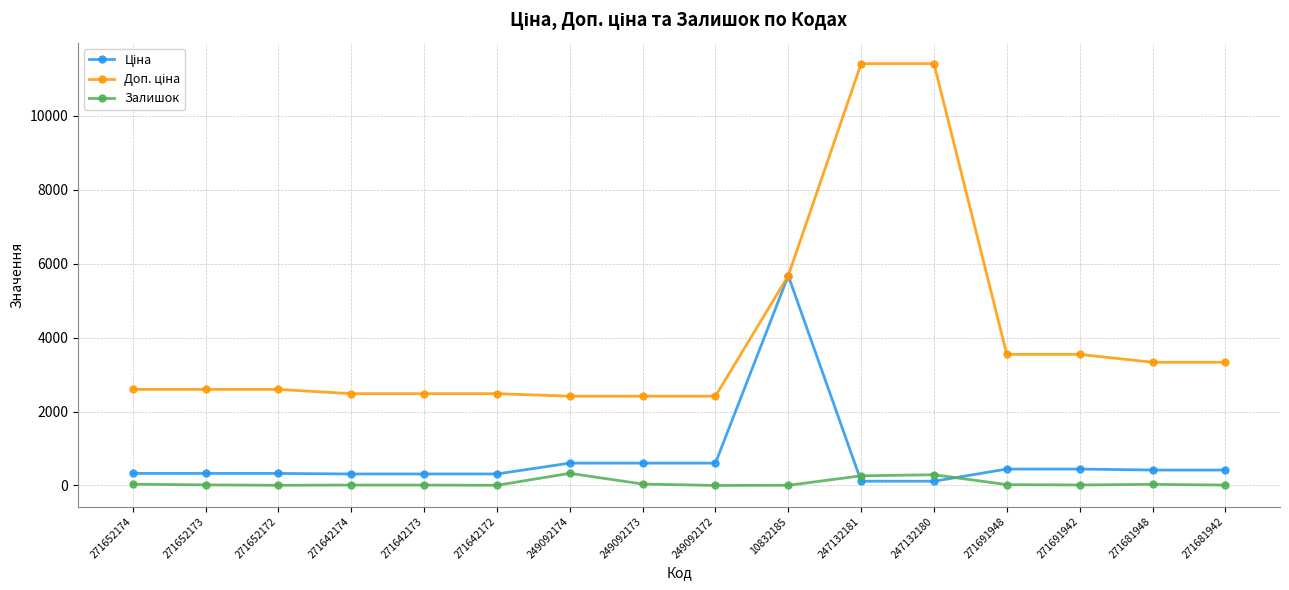

What is the label of the 2nd point from the right?

271681948